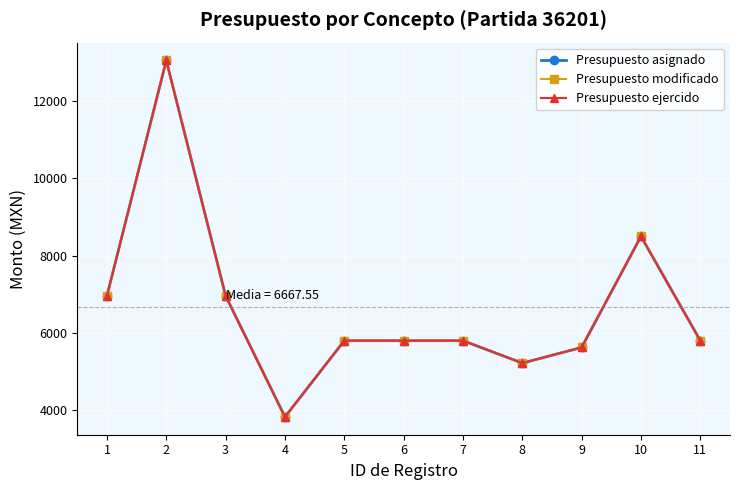

What is the difference between the second highest and minimum values in the Presupuesto ejercido series?

4672